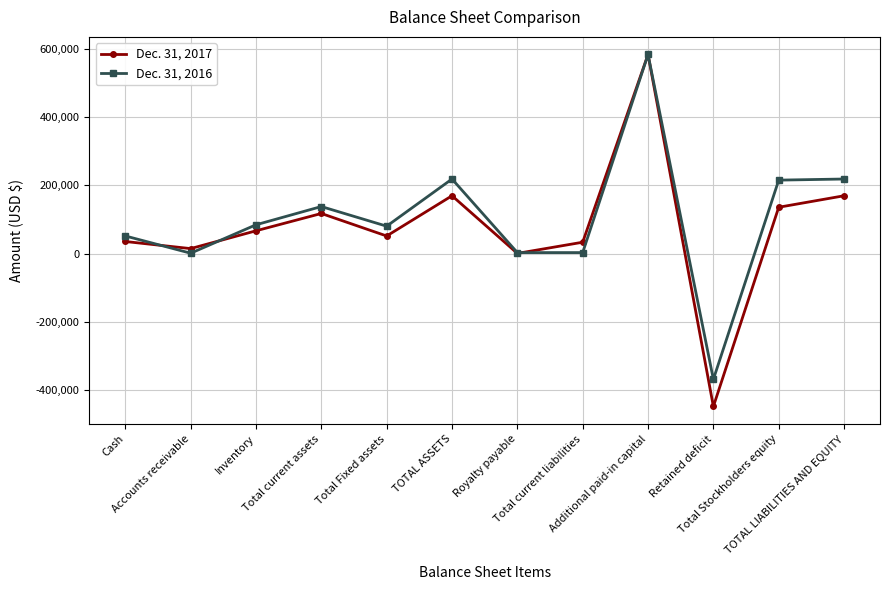

What is the label of the 3rd point from the left?

Inventory